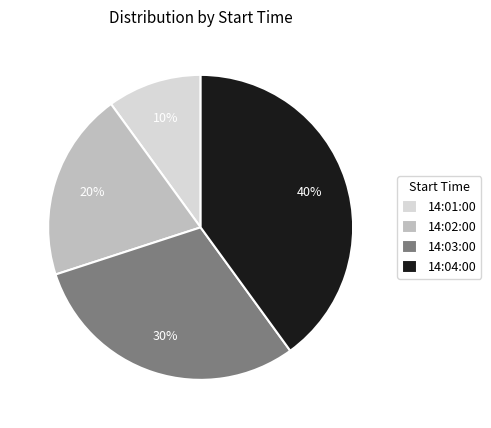

Which has a higher value, 14:04:00 or 14:02:00?

14:04:00